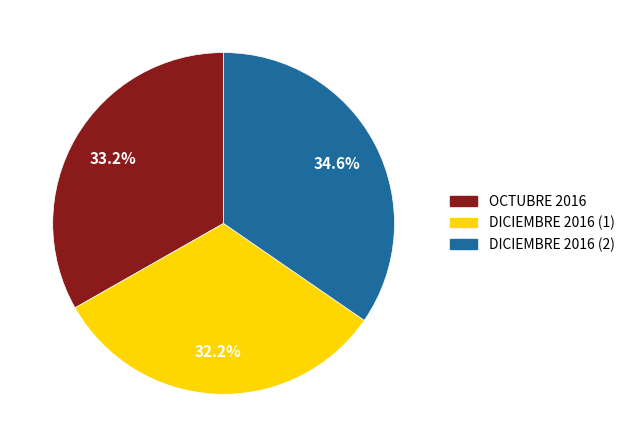

What percentage is the DICIEMBRE 2016 (2) slice, to the nearest percent?

35%